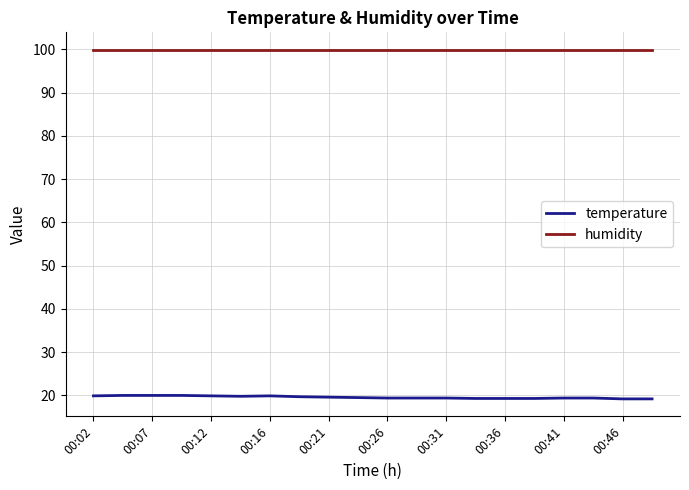

What are all the series names shown in the legend?

temperature, humidity